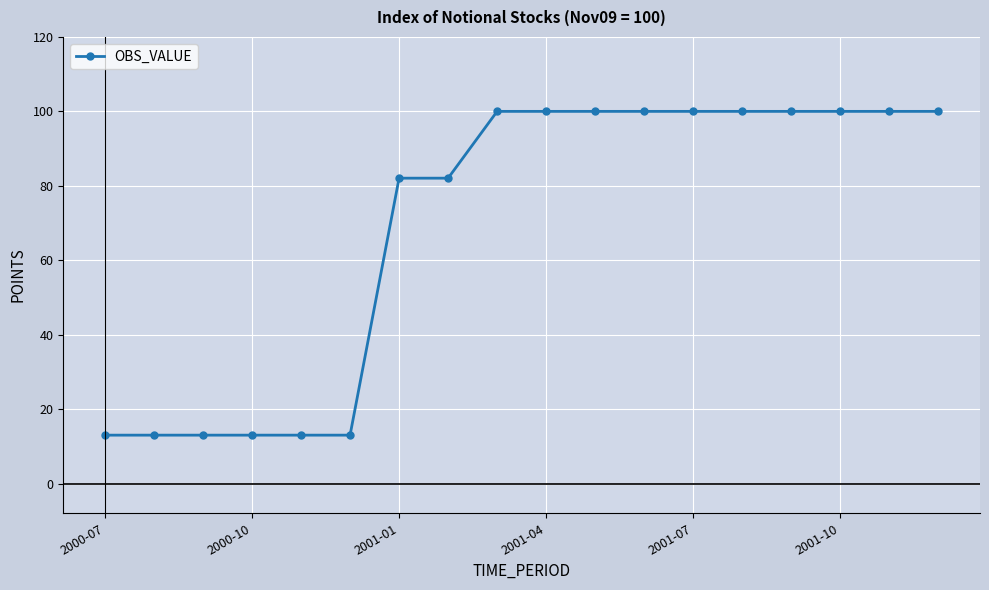

What is the value of the 2nd point from the left?

13.0